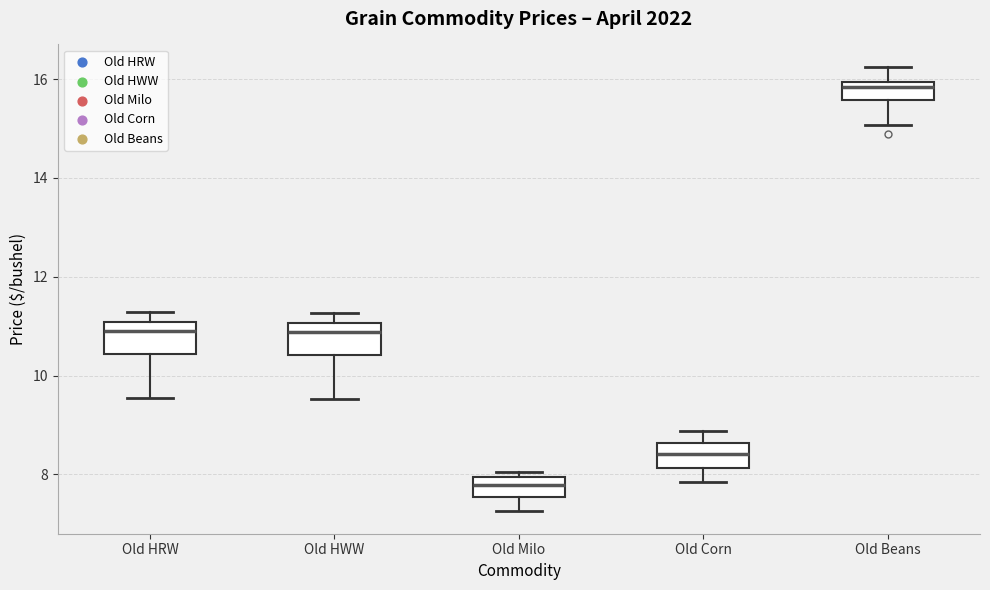

Reading left to right, transcribe this box plot: for each box, give where its median line is, the range the box spans, and where its two whiskers end, as read against the y-axis. The values are not printed on the chart, so give them approximately, as read against the axis.

Old HRW: median 11.0 (just below the box's upper edge), box 10.4 to 11.0, whiskers 9.6 to 11.2
Old HWW: median 10.8, box 10.4 to 11.0, whiskers 9.6 to 11.2
Old Milo: median 7.8, box 7.6 to 8.0, whiskers 7.2 to 8.0 (just above the box's upper edge)
Old Corn: median 8.4, box 8.2 to 8.6, whiskers 7.8 to 8.8
Old Beans: median 15.8, box 15.6 to 16.0, whiskers 15.0 to 16.2